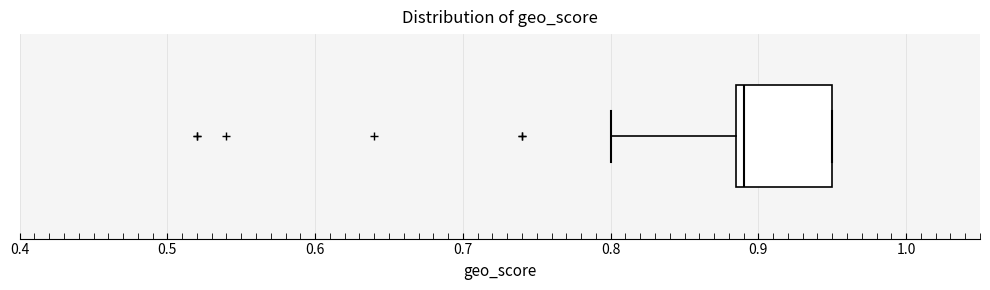

Read this box plot against the x-axis: the position of the median line, the range covered by the box, and the ends of both whiskers. The values are not printed on the chart, so give them approximately, as read against the axis.

median 0.89 (just right of the box's left edge), box 0.89 to 0.95, whiskers 0.80 to 0.95